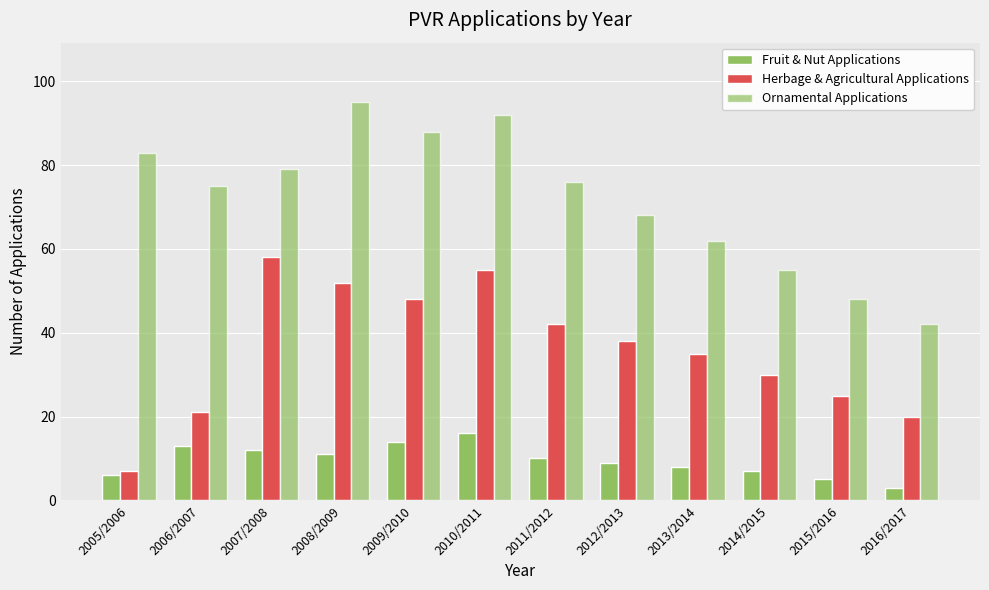

Does the chart contain stacked bars?

No